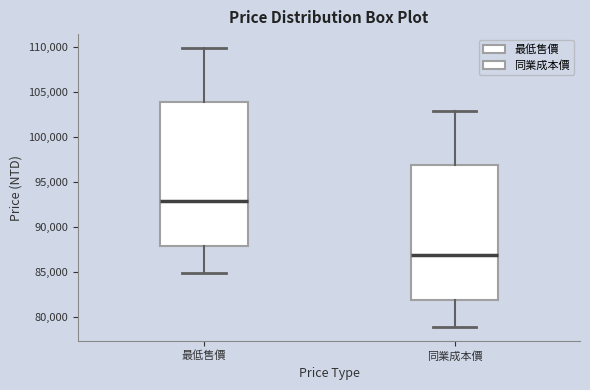

Where does the lower whisker of the box for 最低售價 end on the y-axis? The values are not printed on the chart, so give them approximately, as read against the axis.

85000